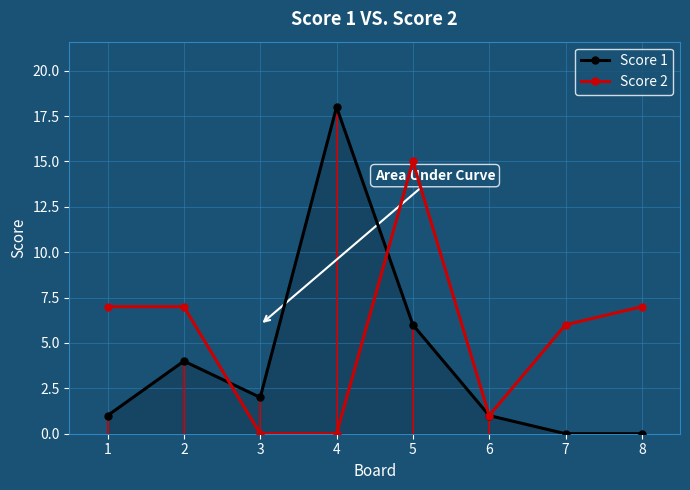

How many times do Score 1 and Score 2 cross each other?

2